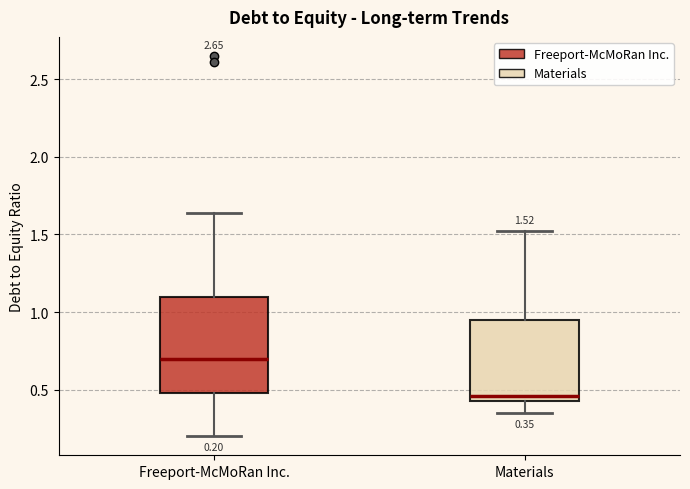

Comparing the boxes themselves (not the whiskers), which one is the tallest?

Freeport-McMoRan Inc.